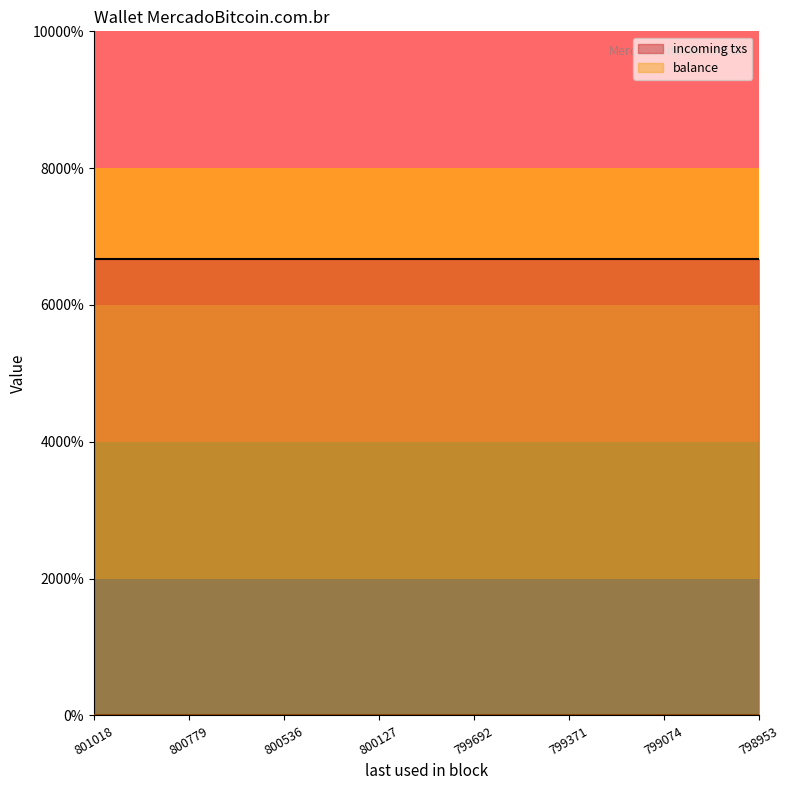

List the series in order of their overall mean, lowest first.

balance, incoming txs